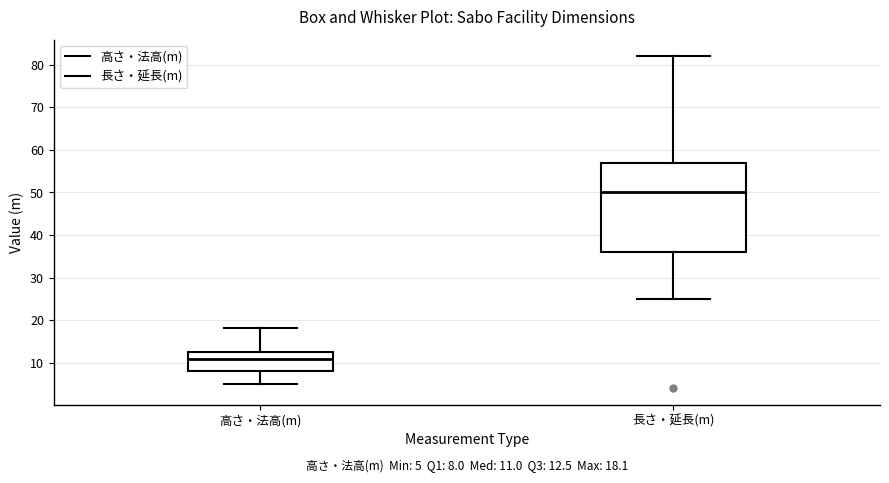

Comparing the boxes themselves (not the whiskers), which one is the tallest?

長さ・延長(m)